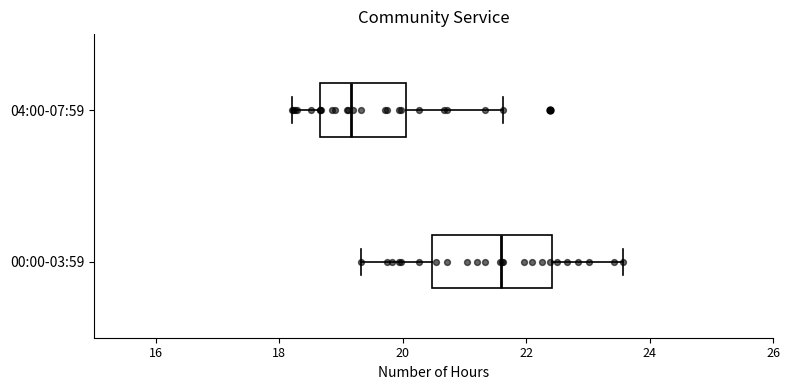

Which box is the widest, from its left edge to its right edge?

00:00-03:59